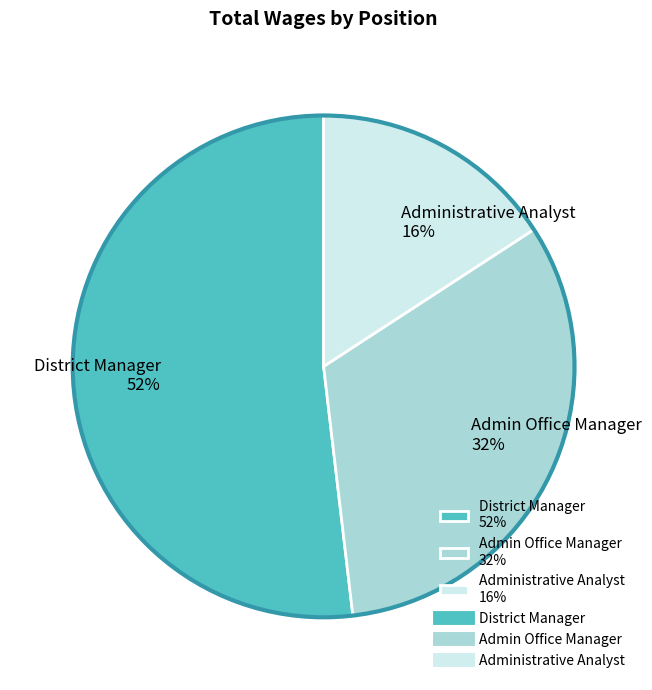

Between District Manager and Admin Office Manager, which is larger?

District Manager